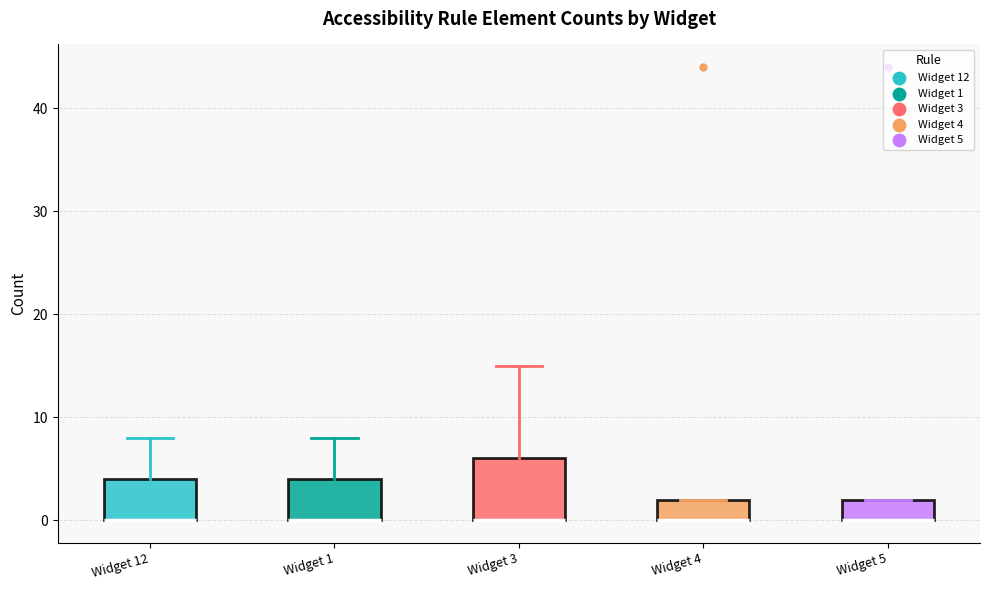

Reading left to right, read every box against the y-axis: the position of its median line, the range the box covers, and the ends of its whiskers. The values are not printed on the chart, so give them approximately, as read against the axis.

Widget 12: median 0 (drawn on the box's lower edge), box 0 to 4, whiskers 0 to 8
Widget 1: median 0 (drawn on the box's lower edge), box 0 to 4, whiskers 0 to 8
Widget 3: median 0 (drawn on the box's lower edge), box 0 to 6, whiskers 0 to 15
Widget 4: median 0 (drawn on the box's lower edge), box 0 to 2, whiskers 0 to 2
Widget 5: median 0 (drawn on the box's lower edge), box 0 to 2, whiskers 0 to 2